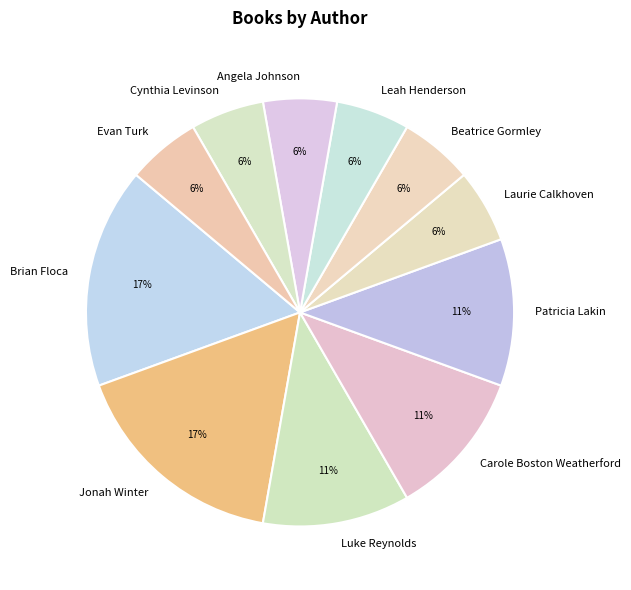

What percentage is the Carole Boston Weatherford slice, to the nearest percent?

11%